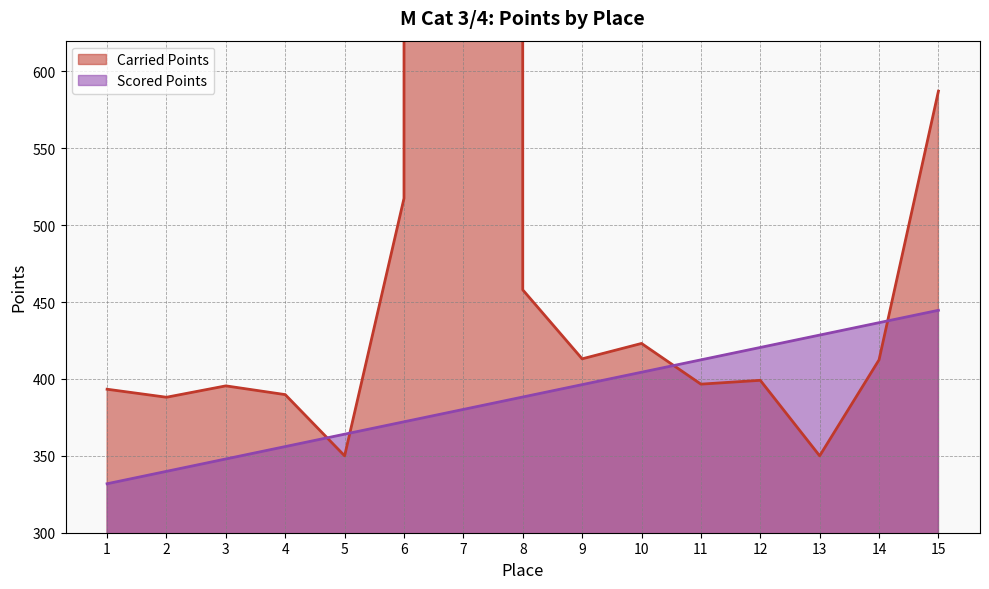

What value does the Scored Points series have at 11?

412.4